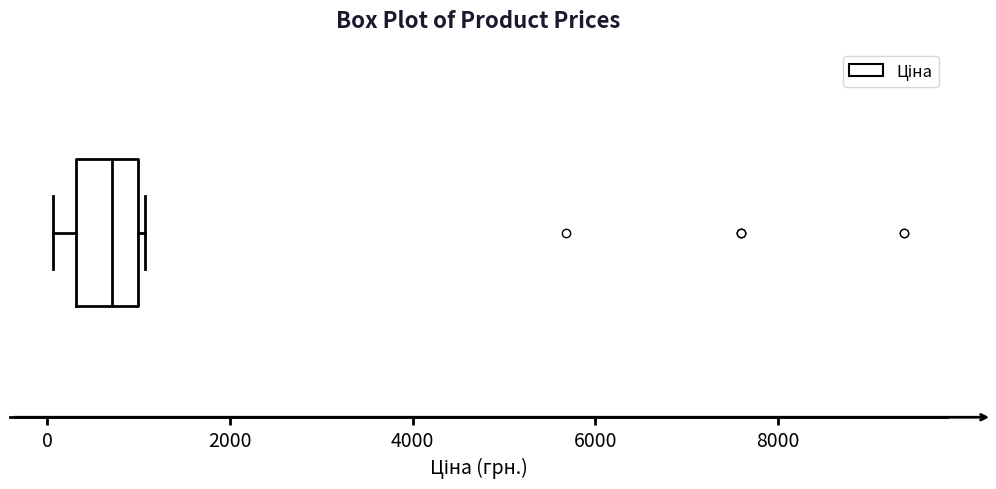

Transcribe this box plot: give where the median line is, the range the box spans, and where the two whiskers end, as read against the x-axis. The values are not printed on the chart, so give them approximately, as read against the axis.

median 800, box 400 to 1000, whiskers 0 to 1000 (just right of the box's right edge)